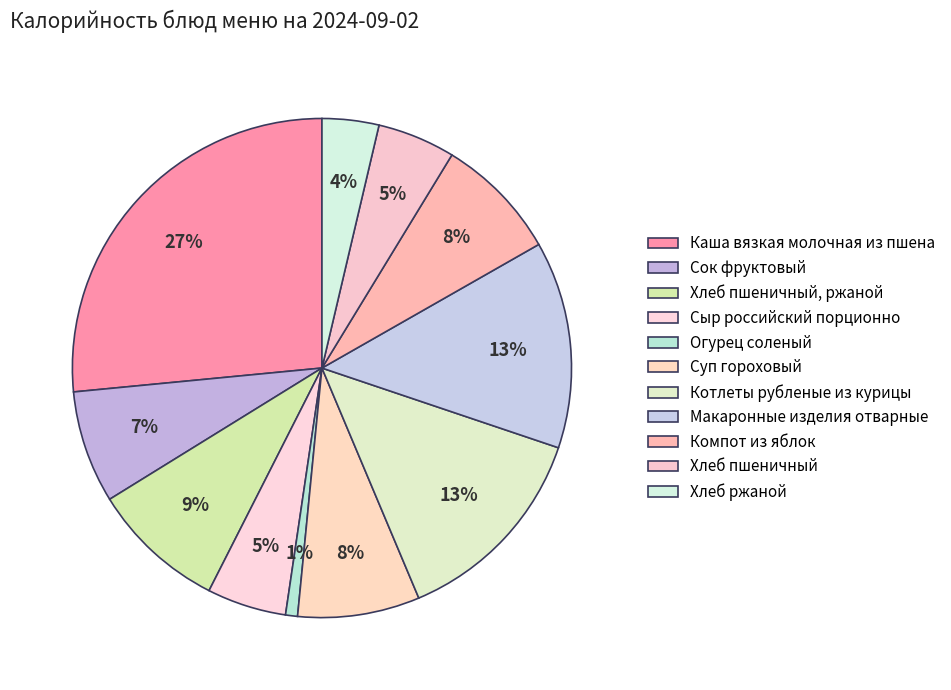

Is it true that Хлеб пшеничный, ржаной is 9% of the pie?

True